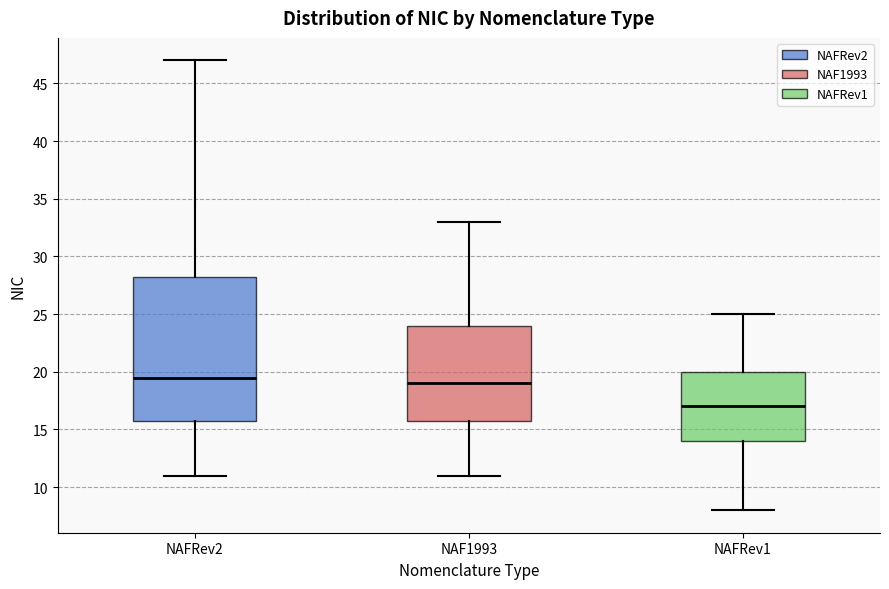

Which box is the tallest, from its lower edge to its upper edge?

NAFRev2